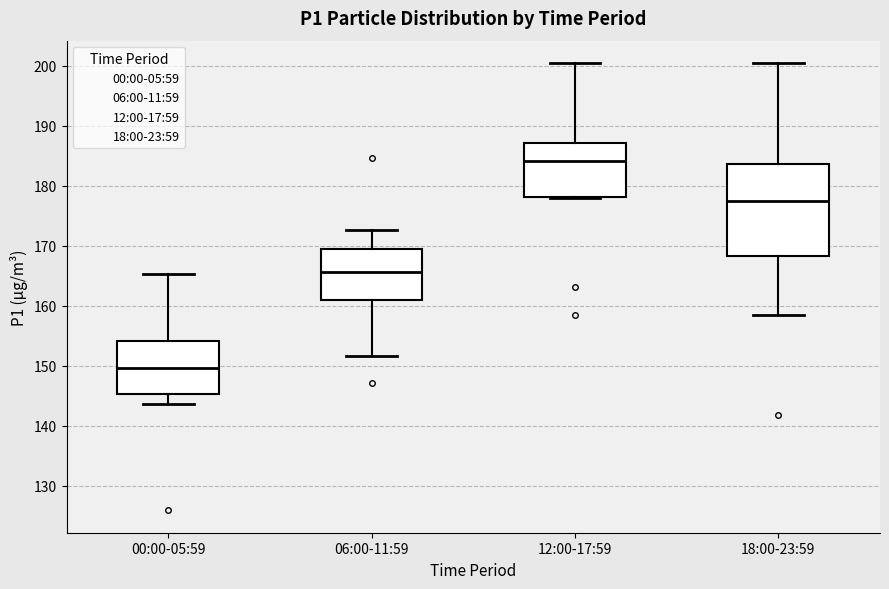

Where does the upper whisker of the box for 18:00-23:59 end on the y-axis? The values are not printed on the chart, so give them approximately, as read against the axis.

200